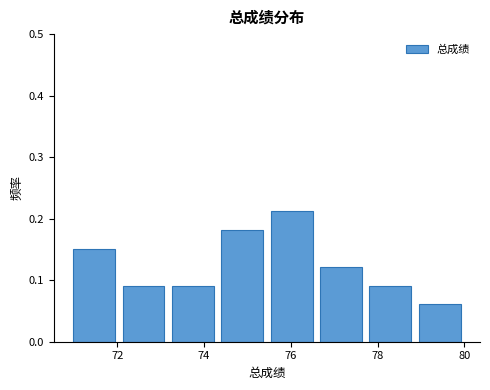

Reading left to right, list every bar in this chart as the range it spans on the x-axis followed by its height. Neither the bar edges nor the heights are printed on the chart, so give them approximately, as read against the axes.

71.0 to 72.0: 0.15
72.0 to 73.2: 0.09
73.2 to 74.4: 0.09
74.4 to 75.4: 0.18
75.4 to 76.6: 0.21
76.6 to 77.8: 0.12
77.8 to 78.8: 0.09
78.8 to 80.0: 0.06